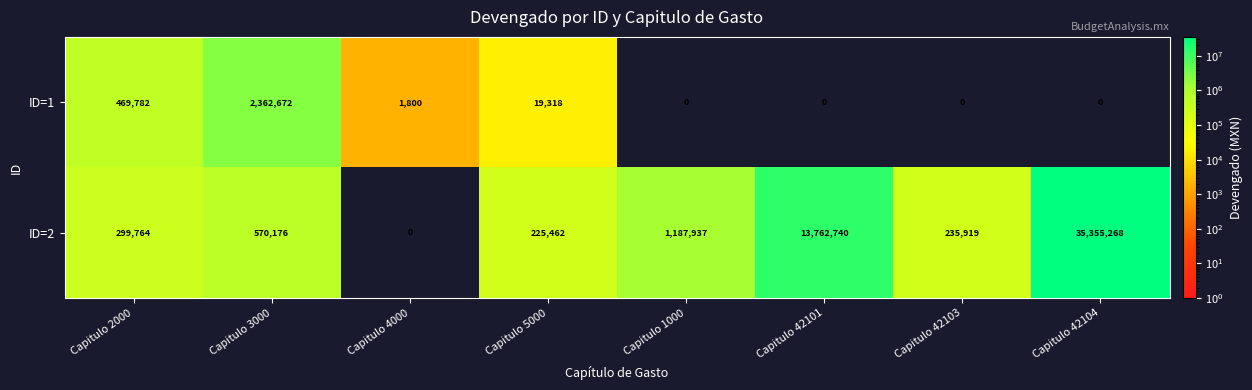

List the series in order of their peak value, lowest first.

ID=1, ID=2